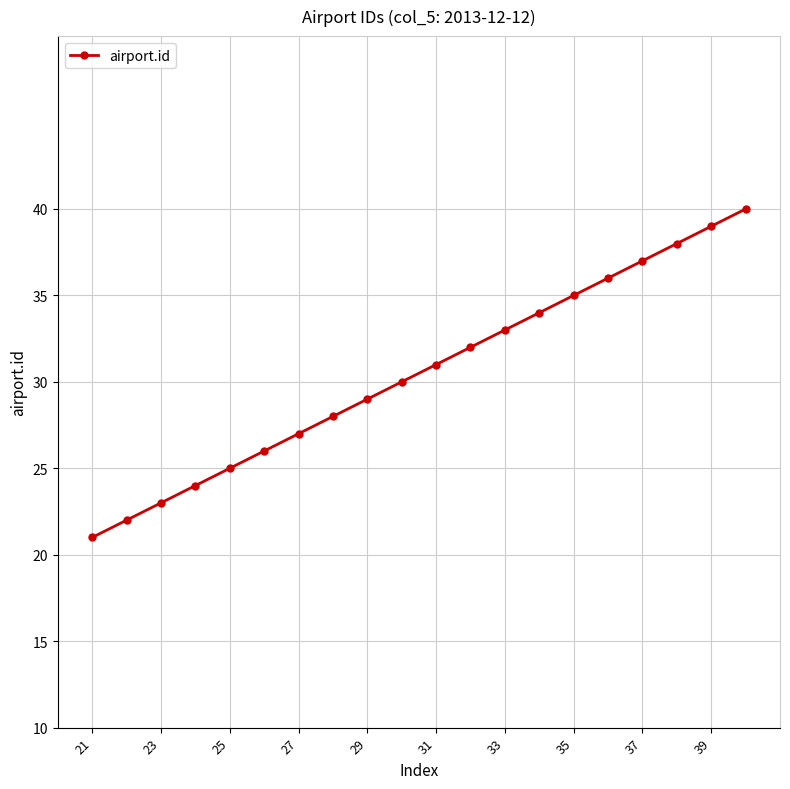

True or false: the data has more than 1 interior local peaks.

False